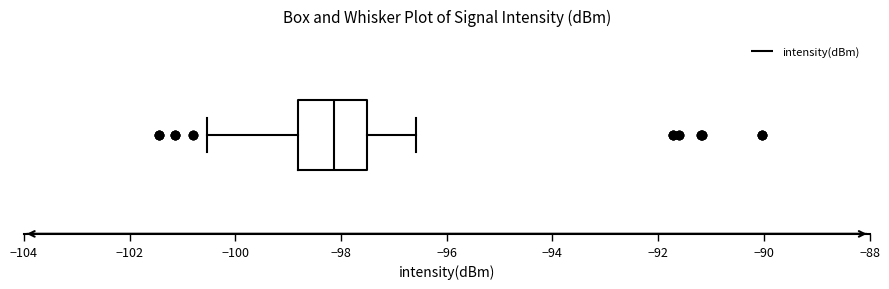

Where does the median line of the box sit on the x-axis? The values are not printed on the chart, so give them approximately, as read against the axis.

-98.2